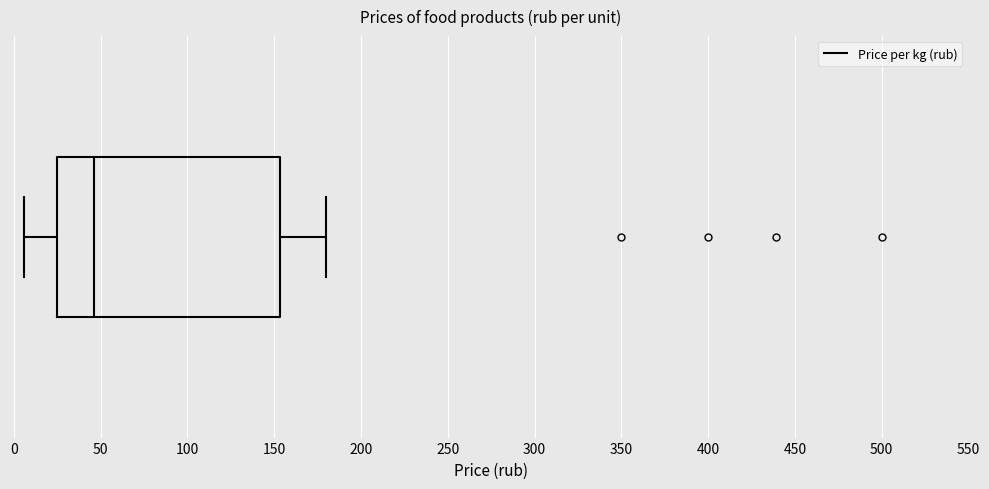

Where is the right edge of the box on the x-axis? The values are not printed on the chart, so give them approximately, as read against the axis.

155